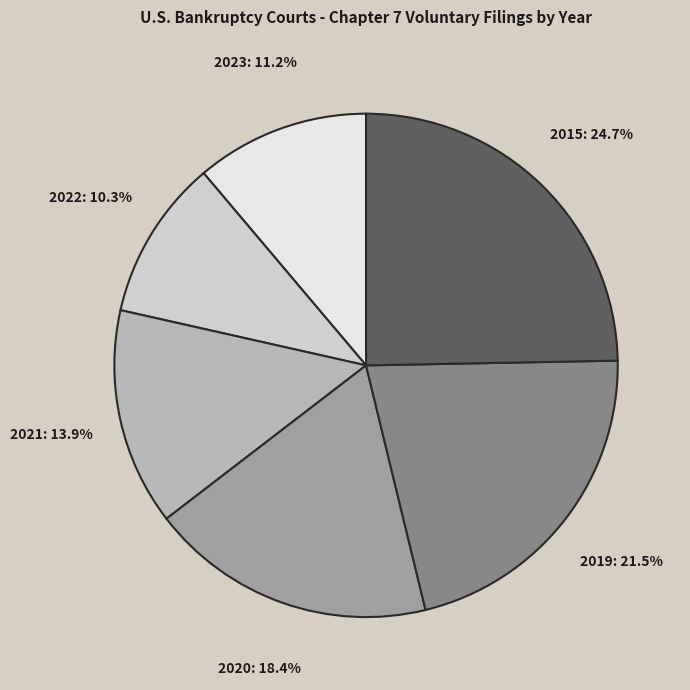

Rank the categories by value from lowest to highest.

2022, 2023, 2021, 2020, 2019, 2015